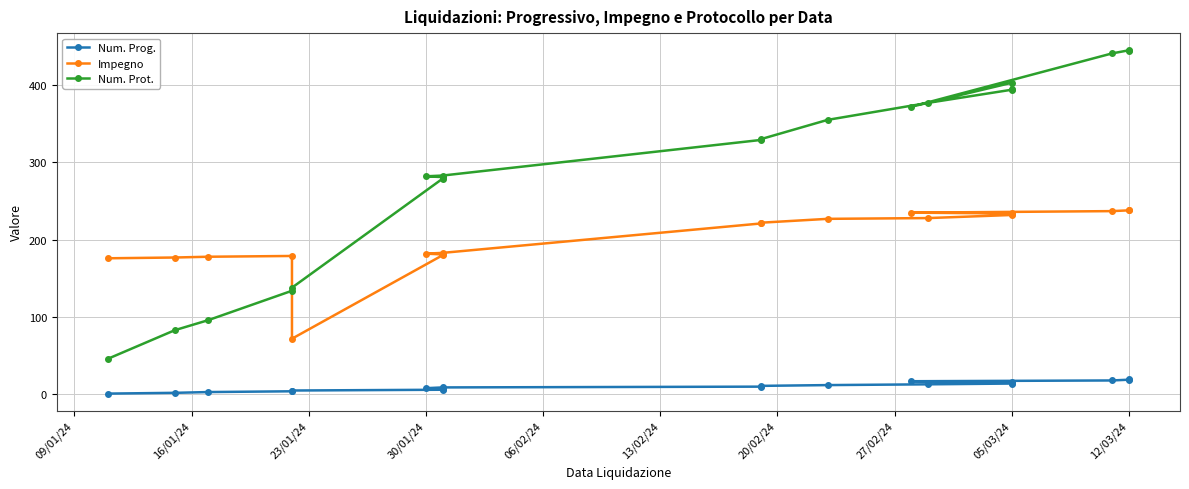

What is the spread (max minus min) of values at 05/03/24?

380